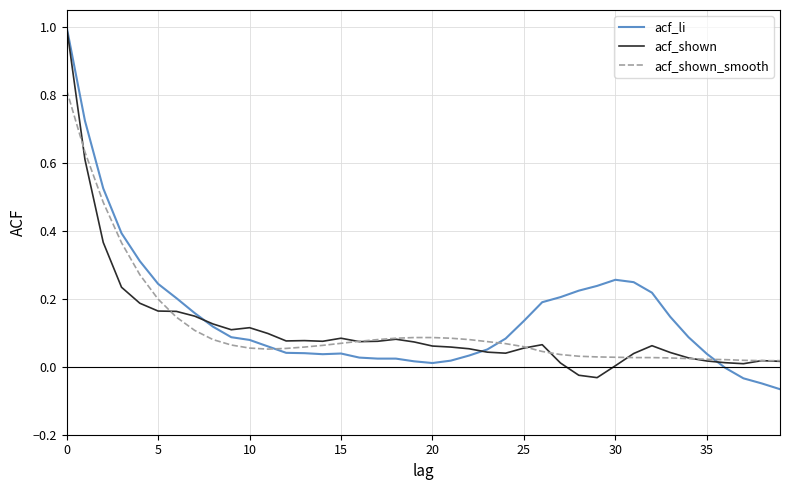

Does the chart have visible grid lines?

Yes